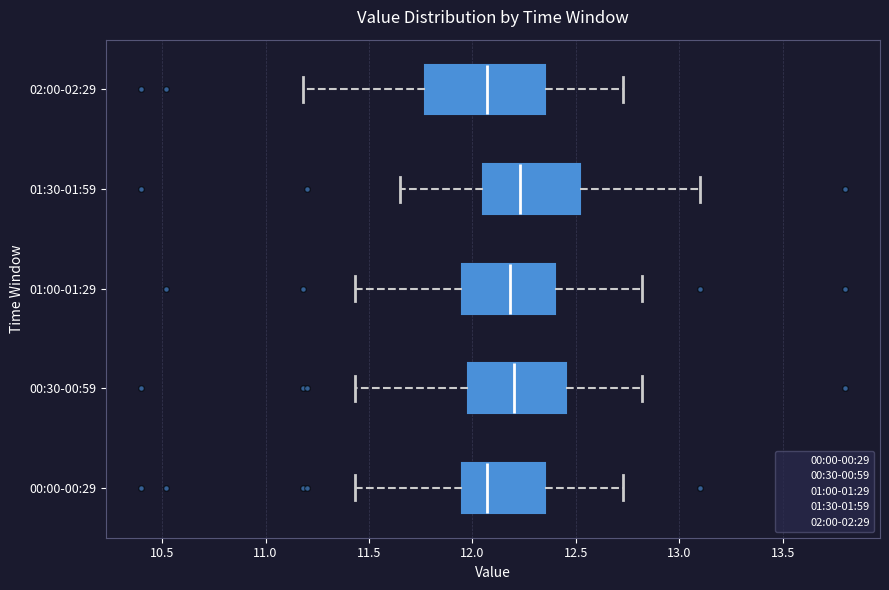

Reading bottom to top, transcribe this box plot: for each box, give where its median line is, the range the box spans, and where its two whiskers end, as read against the x-axis. The values are not printed on the chart, so give them approximately, as read against the axis.

00:00-00:29: median 12.05, box 11.95 to 12.35, whiskers 11.45 to 12.75
00:30-00:59: median 12.20, box 12.00 to 12.45, whiskers 11.45 to 12.80
01:00-01:29: median 12.20, box 11.95 to 12.40, whiskers 11.45 to 12.80
01:30-01:59: median 12.25, box 12.05 to 12.50, whiskers 11.65 to 13.10
02:00-02:29: median 12.05, box 11.75 to 12.35, whiskers 11.20 to 12.75